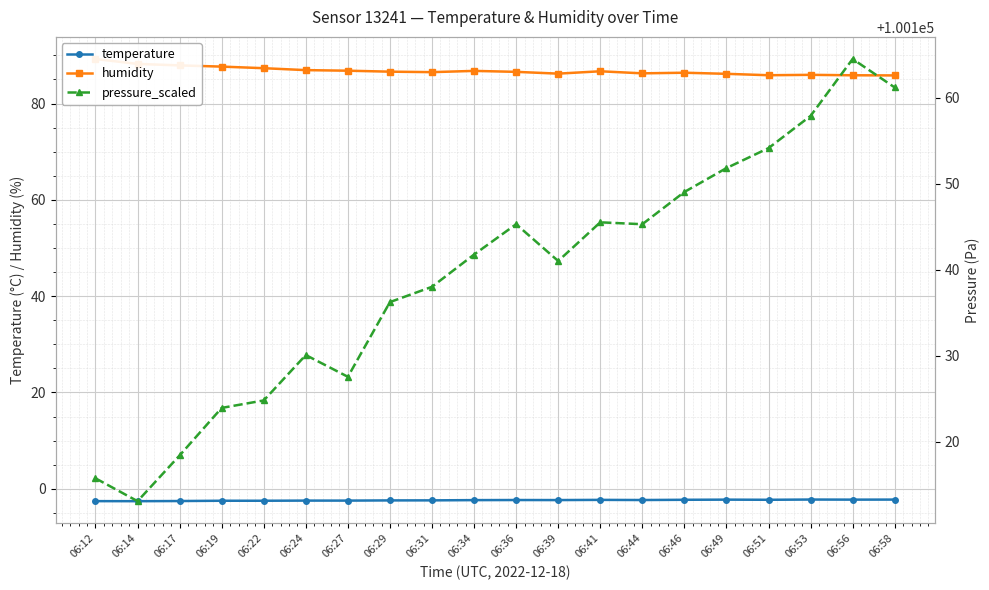

What is the average value of the humidity series?

86.8